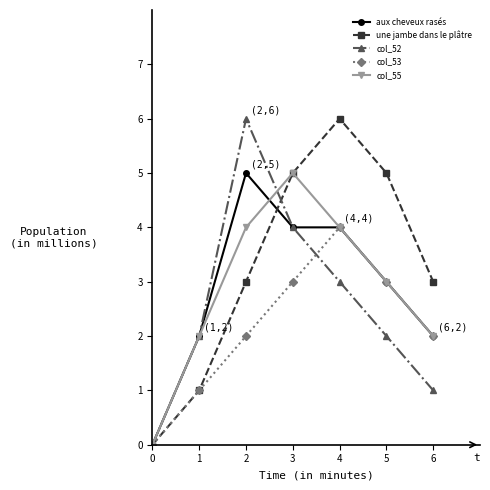

What is the maximum value shown in the chart?

6